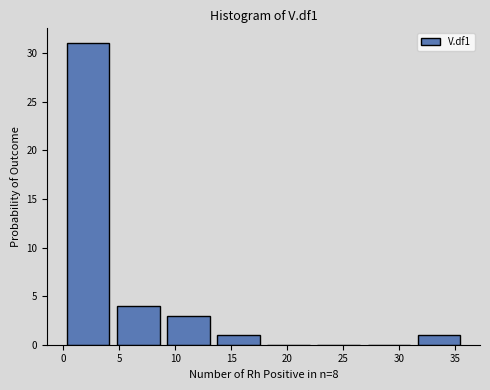

Reading left to right, list every bar in this chart as the range it spans on the x-axis followed by its height. Neither the bar edges nor the heights are printed on the chart, so give them approximately, as read against the axes.

0.0 to 4.5: 31
4.5 to 9.0: 4
9.0 to 13.5: 3
13.5 to 18.0: 1
18.0 to 22.5: 0
22.5 to 27.0: 0
27.0 to 31.5: 0
31.5 to 36.0: 1